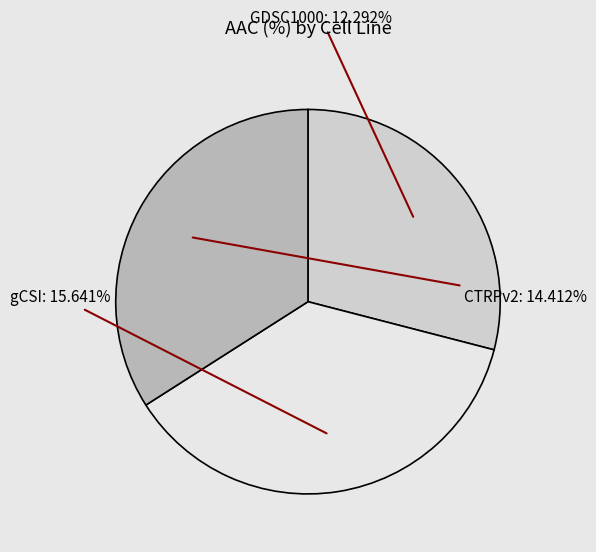

What is the ratio of the value at GDSC1000 to the value at gCSI?

0.8